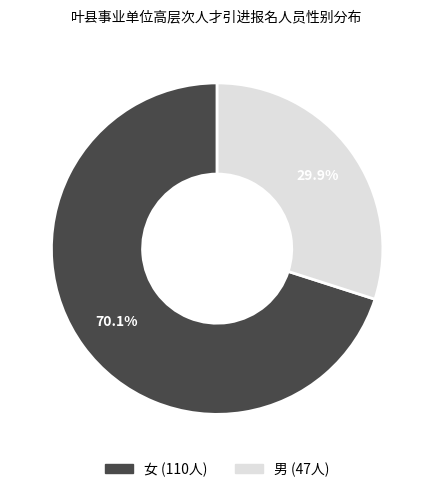

Rank the categories by value from lowest to highest.

男, 女